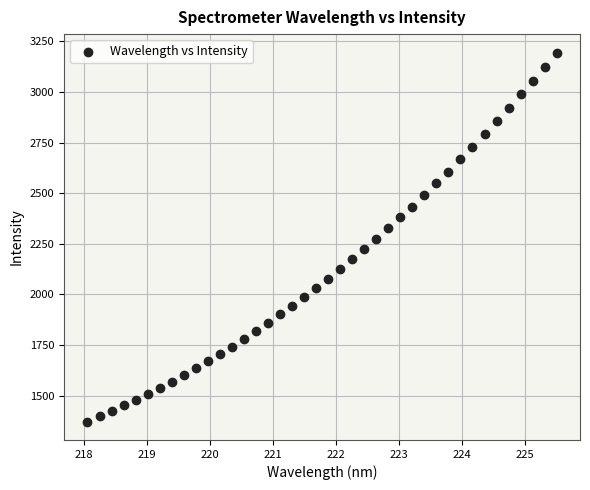

What is the range of X values (max minus min)?

7.4